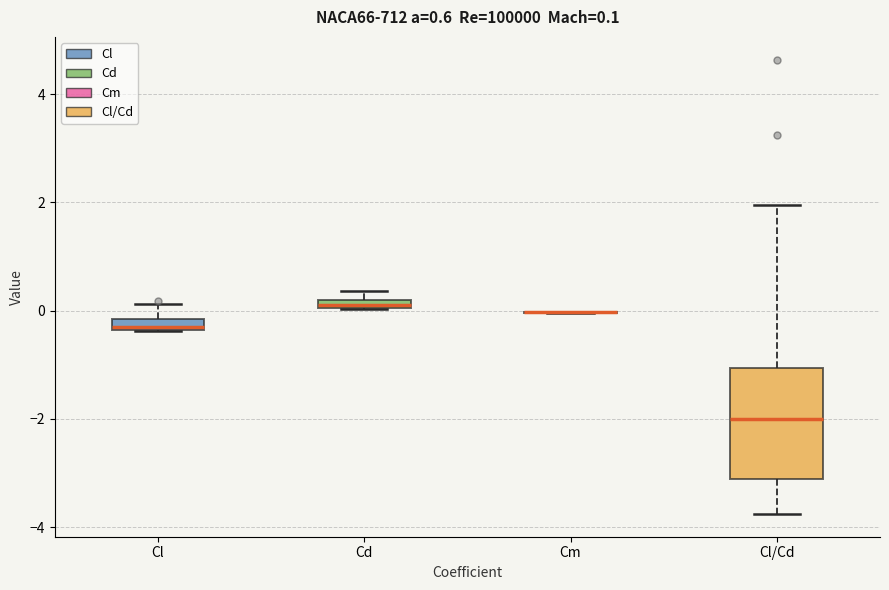

Comparing the boxes themselves (not the whiskers), which one is the tallest?

Cl/Cd